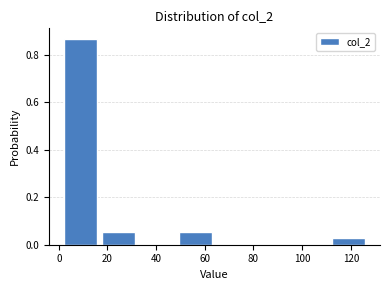

How tall is the bar that spans 48 to 64 on the x-axis? Neither the bar edges nor the heights are printed on the chart, so give them approximately, as read against the axes.

0.06